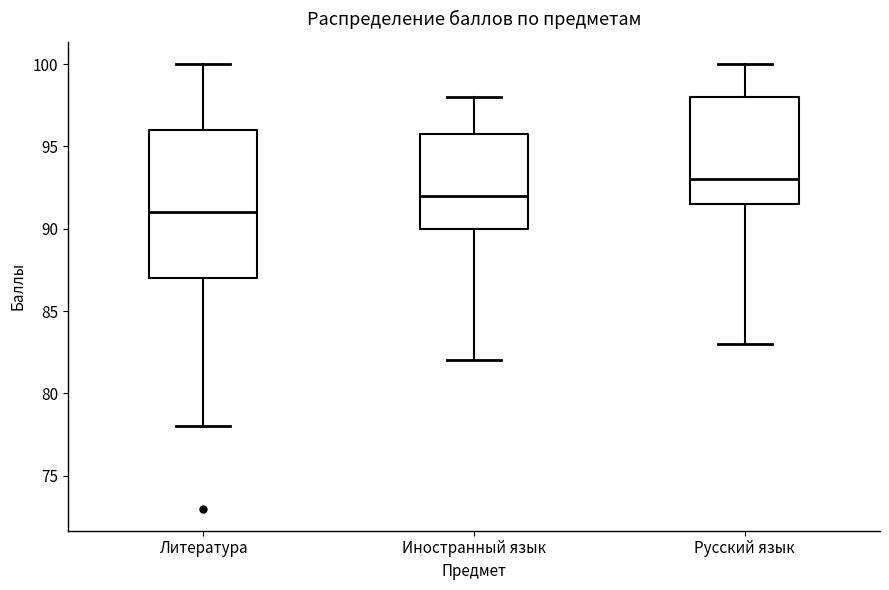

Comparing the boxes themselves (not the whiskers), which one is the tallest?

Литература